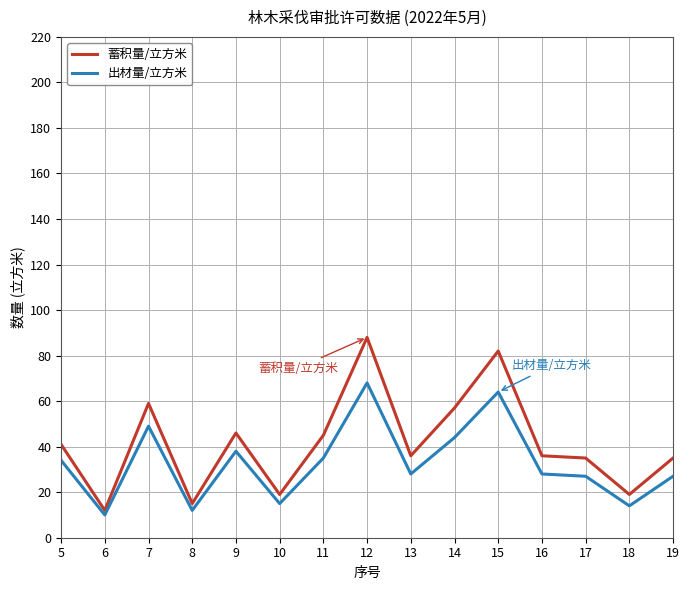

The 蓄积量/立方米 series shows 12 at 6. True or false?

True